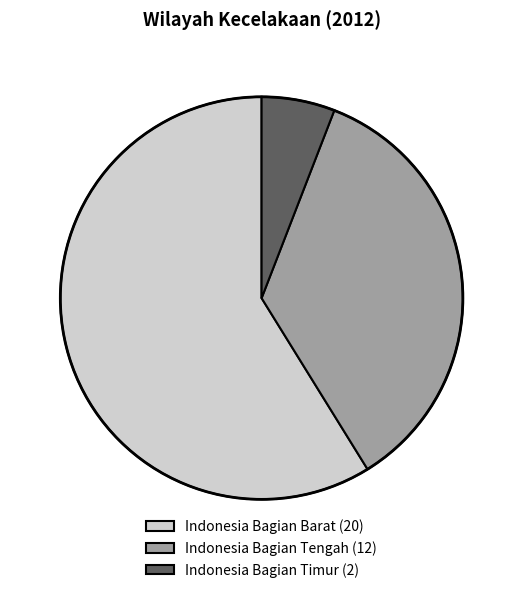

Is it true that Indonesia Bagian Barat is 59% of the pie?

True